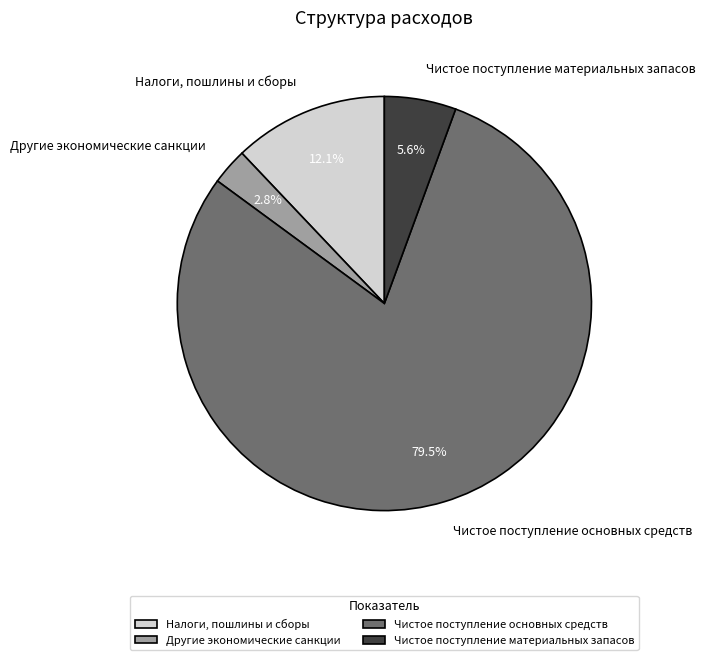

Which category accounts for the majority?

Чистое поступление основных средств